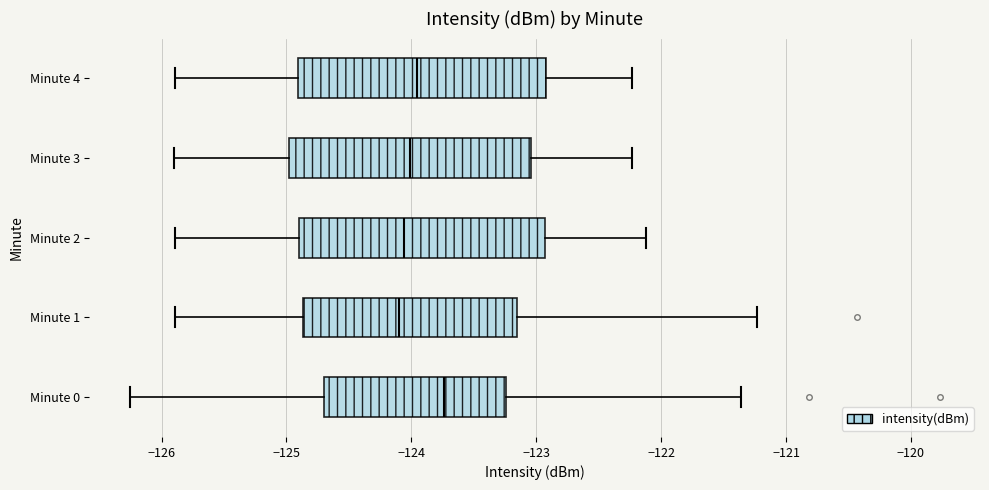

Which box's median line is the furthest to the right?

Minute 0